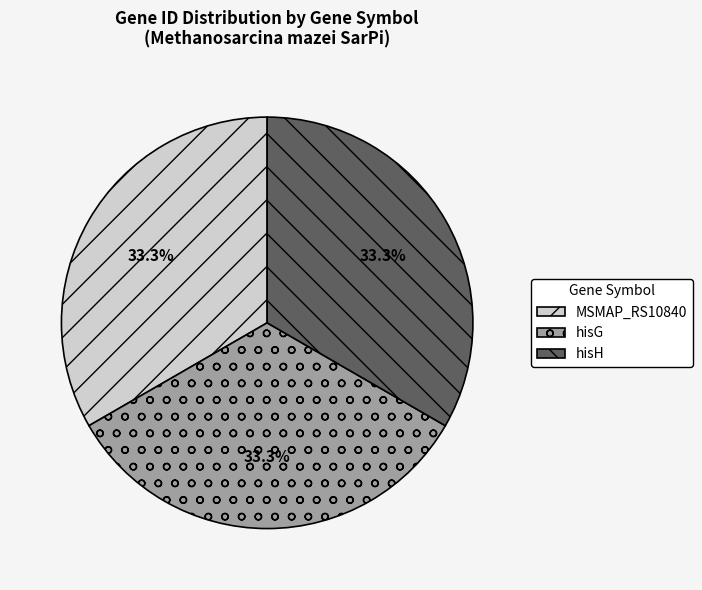

Approximately how many times larger is the value at MSMAP_RS10840 compared to hisG?

1.0